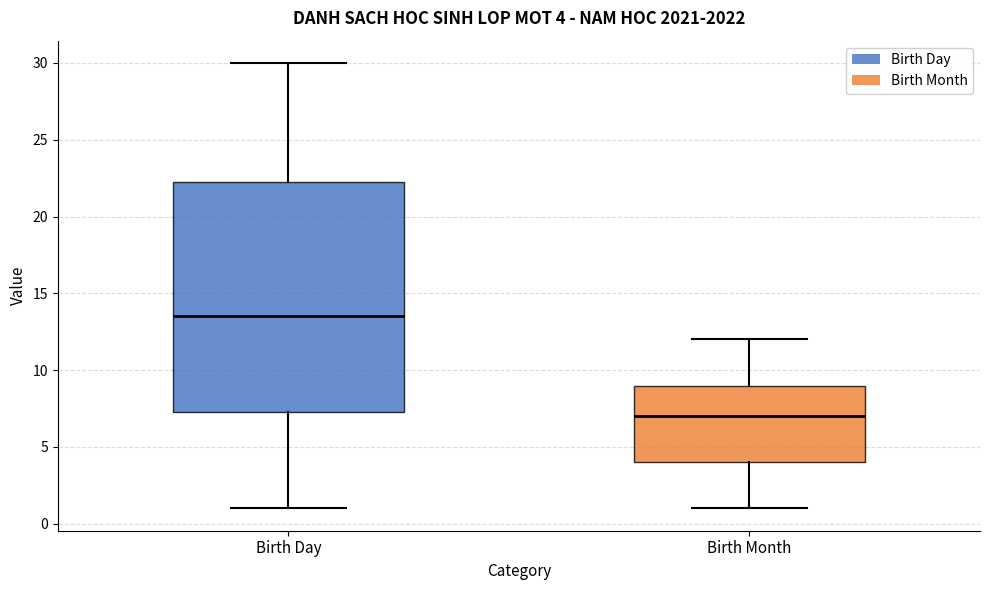

Which box is the tallest, from its lower edge to its upper edge?

Birth Day